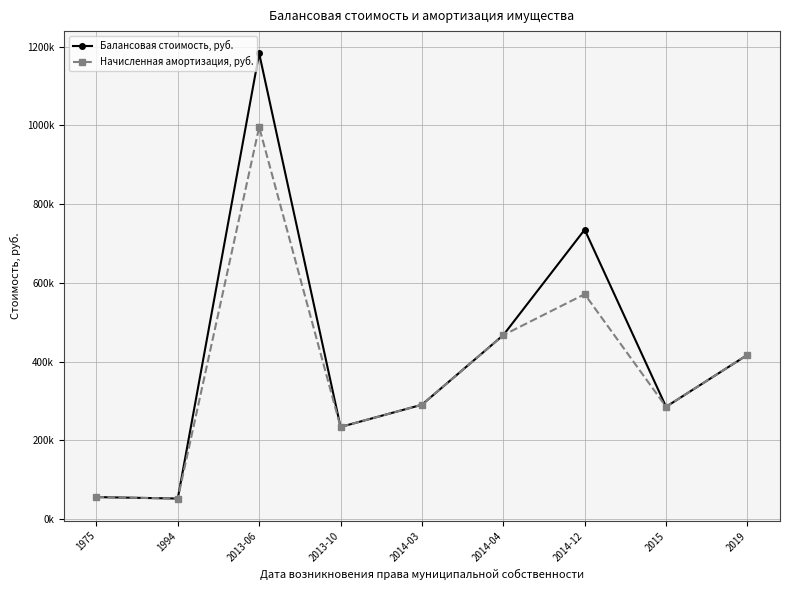

Which series has the widest spread of values?

Балансовая стоимость, руб.